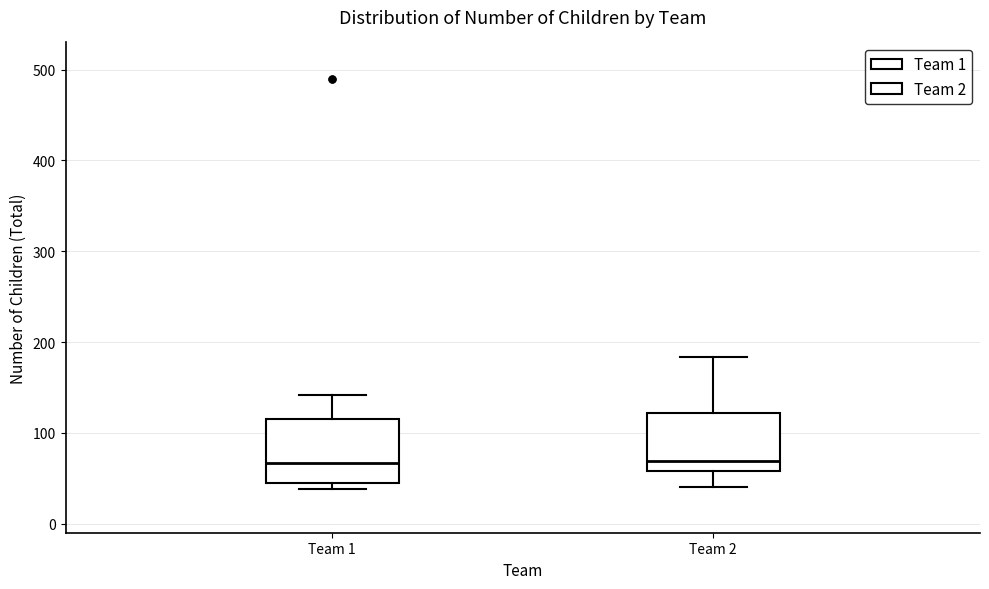

Reading left to right, transcribe this box plot: for each box, give where its median line is, the range the box spans, and where its two whiskers end, as read against the y-axis. The values are not printed on the chart, so give them approximately, as read against the axis.

Team 1: median 70, box 40 to 120, whiskers 40 (just below the box's lower edge) to 140
Team 2: median 70, box 60 to 120, whiskers 40 to 180